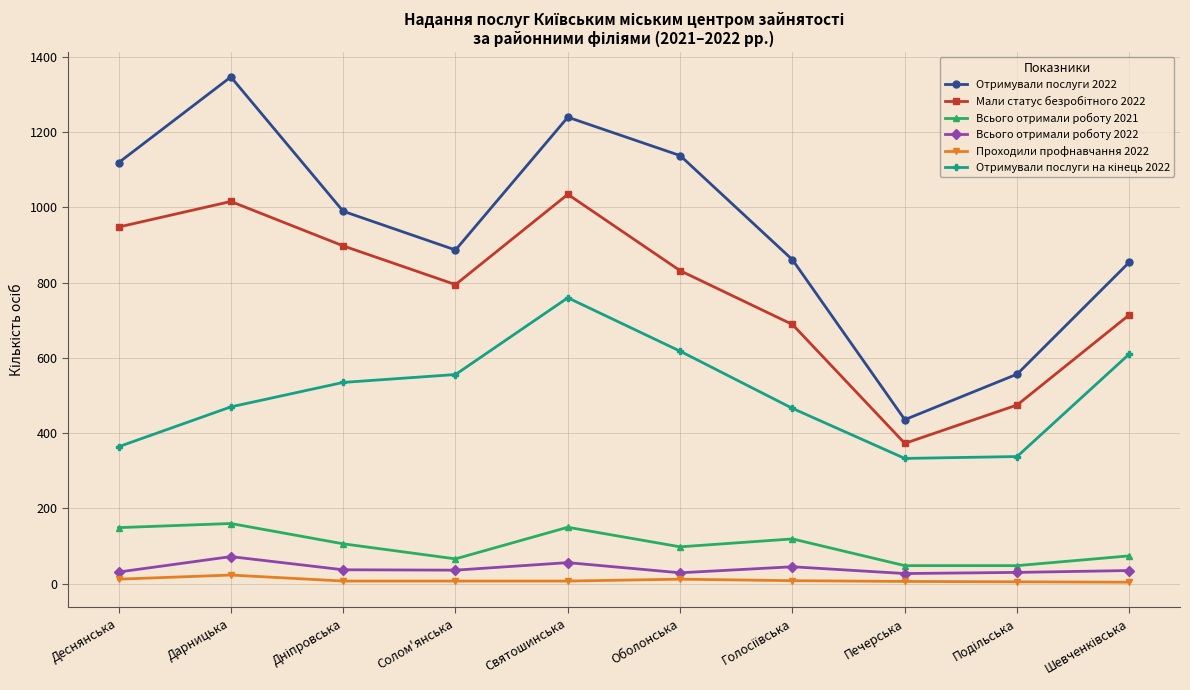

Is it true that Отримували послуги 2022 equals 1347 at Дарницька?

True